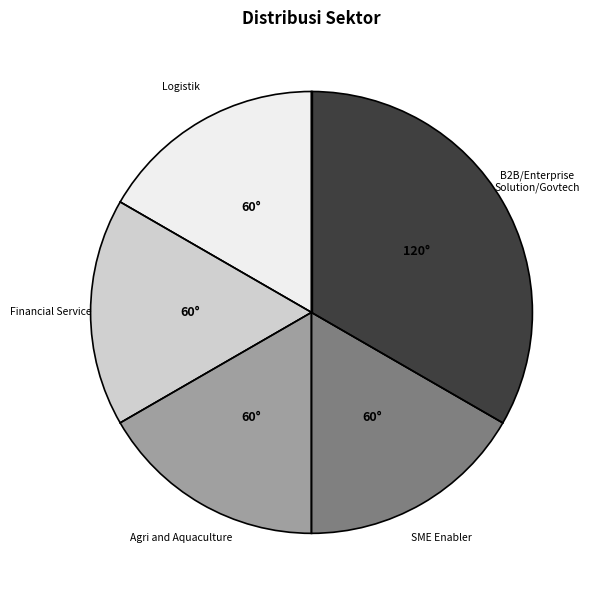

Is there any slice that represents more than half of the pie?

No